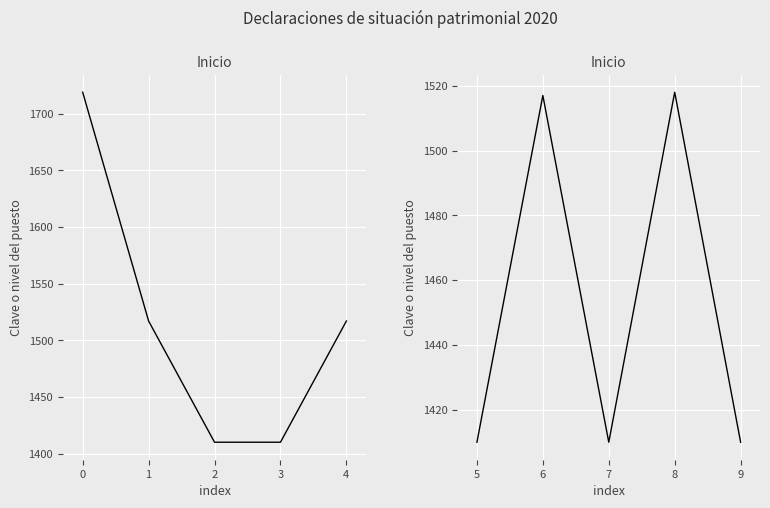

Is it true that the value at 8 is 319?

False